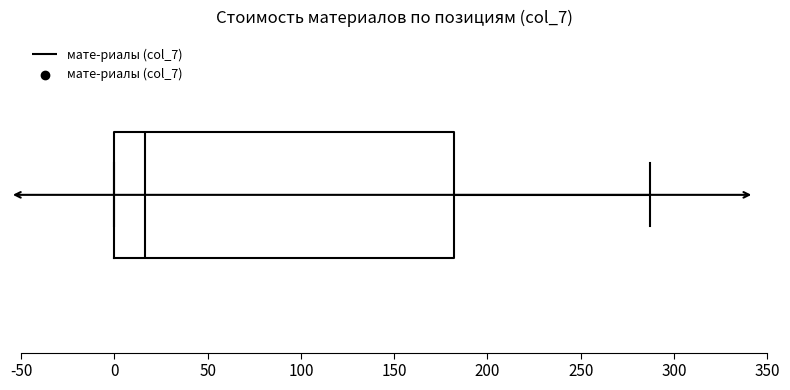

Read this box plot against the x-axis: the position of the median line, the range covered by the box, and the ends of both whiskers. The values are not printed on the chart, so give them approximately, as read against the axis.

median 15, box 0 to 180, whiskers 0 to 285